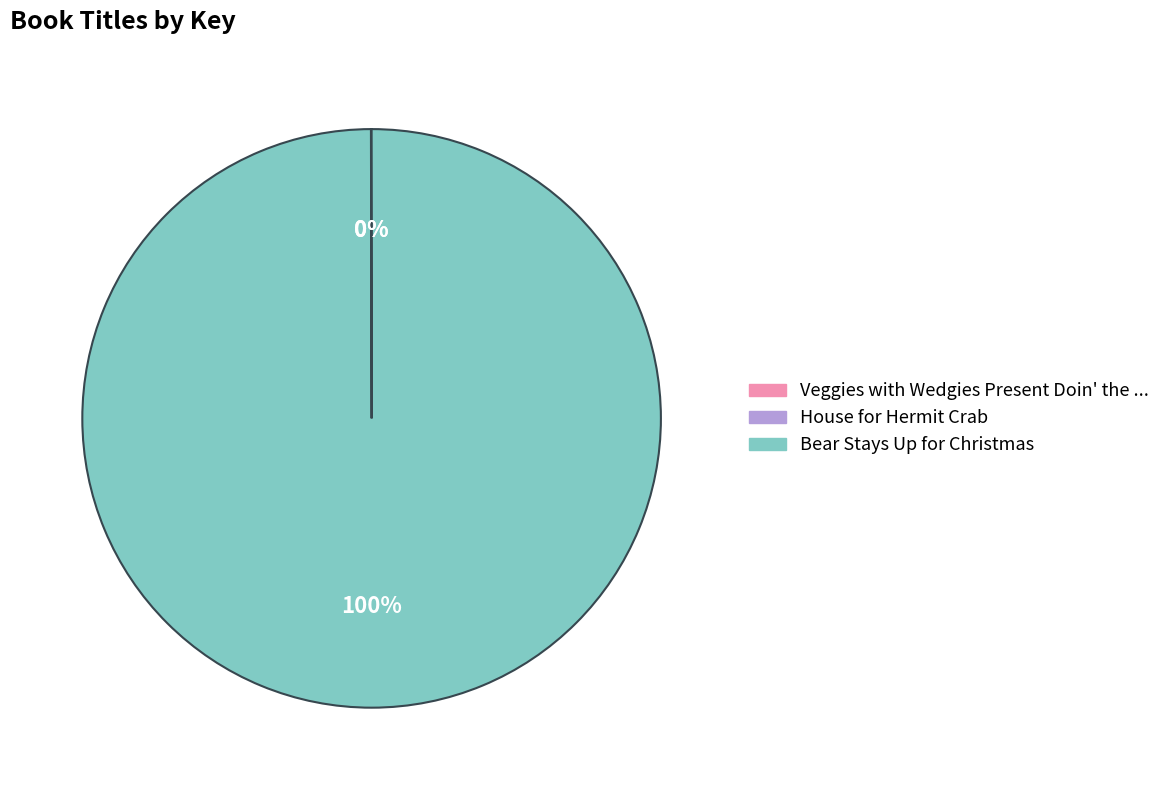

Which slice is the largest?

Bear Stays Up for Christmas